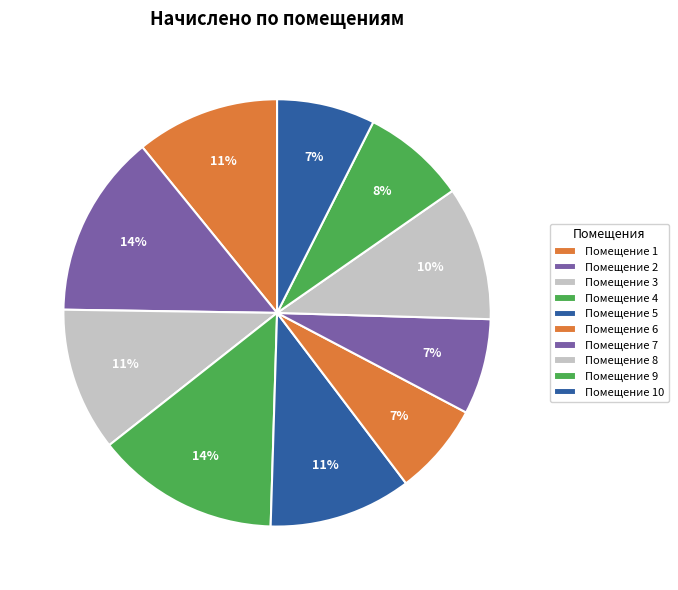

Count the number of slices in the pie.

10